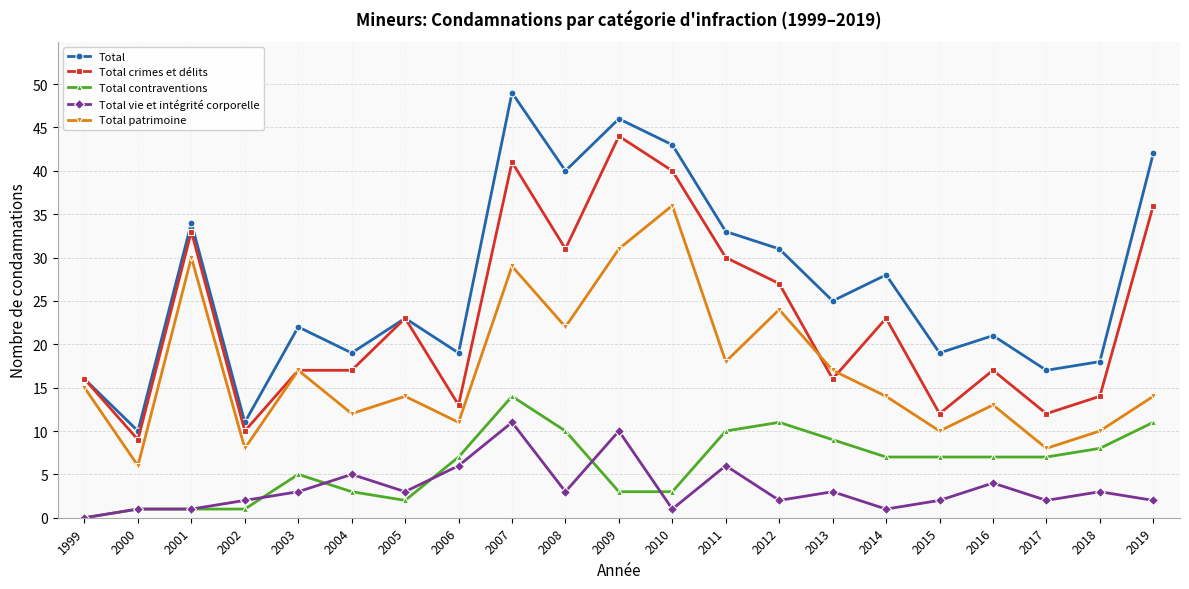

Is the value of Total contraventions at 2006 greater than the value of Total at 2013?

No